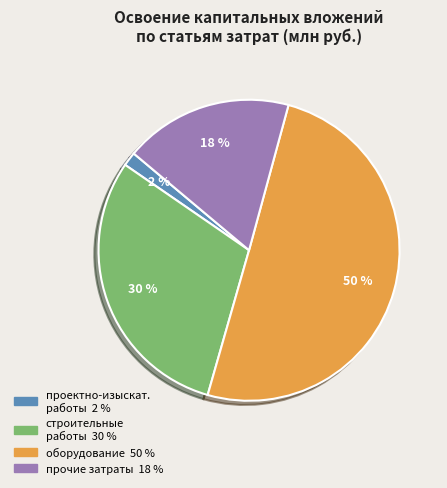

Count the number of slices in the pie.

4